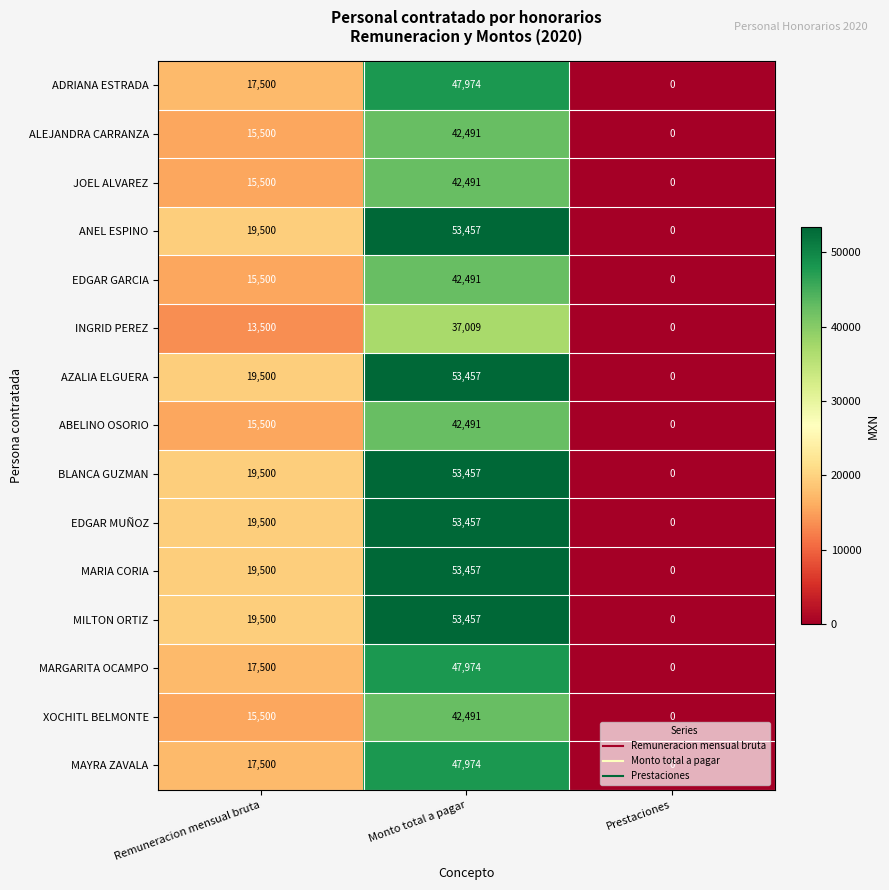

What value does the BLANCA GUZMAN series have at Monto total a pagar, to the nearest 100?

53500